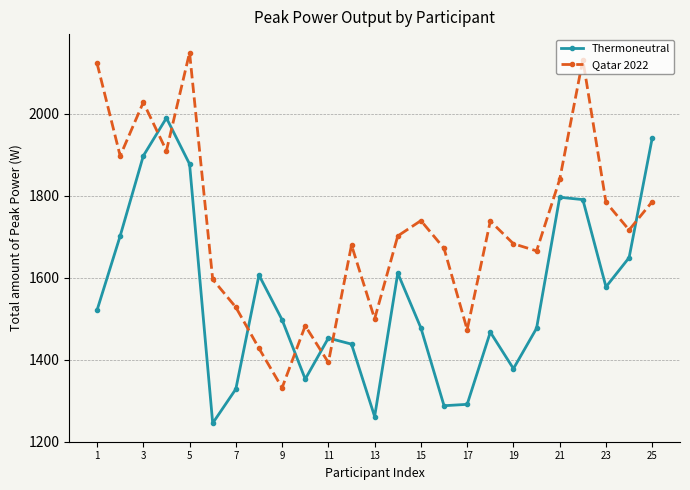

Which series has the largest range (max minus min)?

Qatar 2022